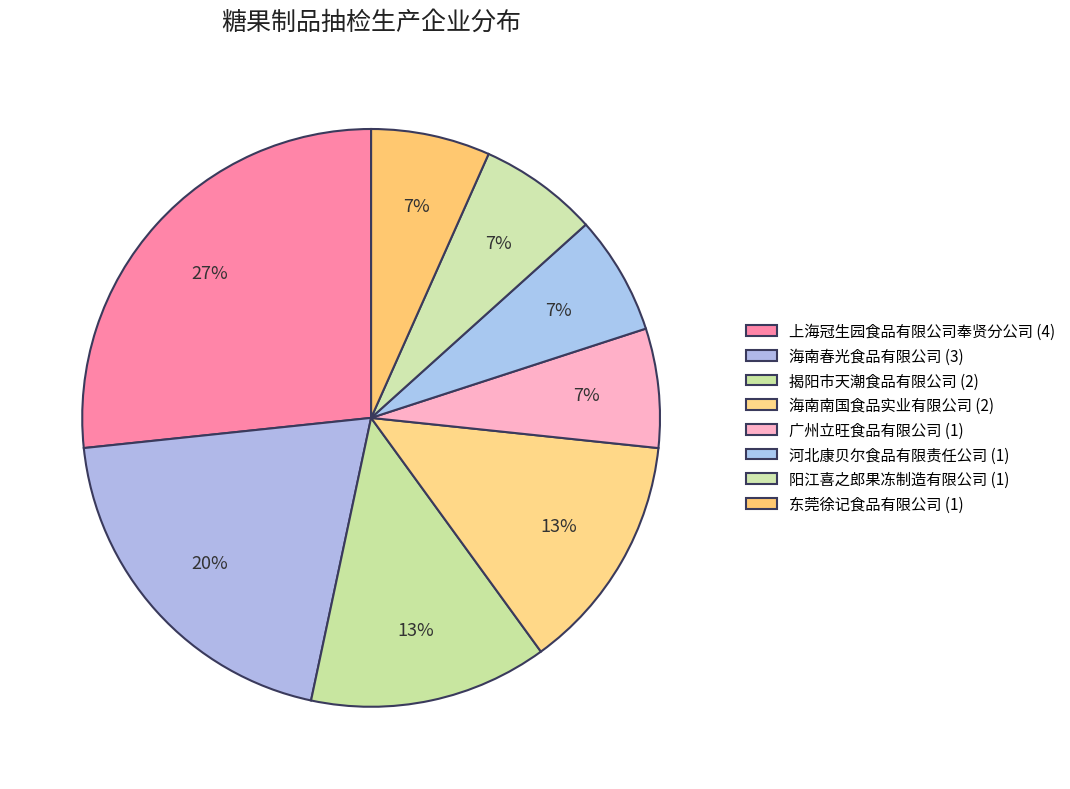

How many slices are in this pie chart?

8